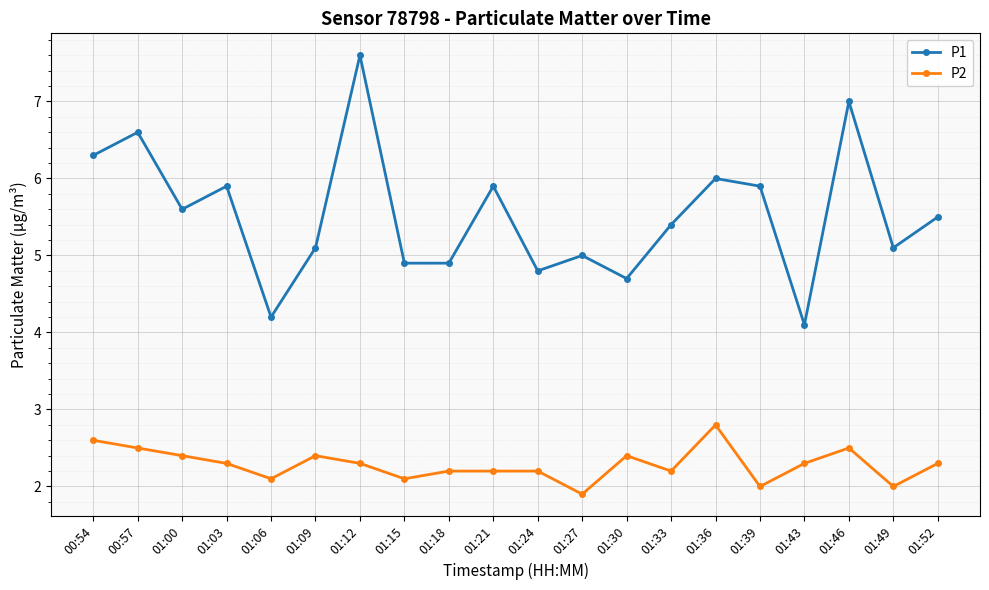

How many interior local peaks does the P1 series have?

7